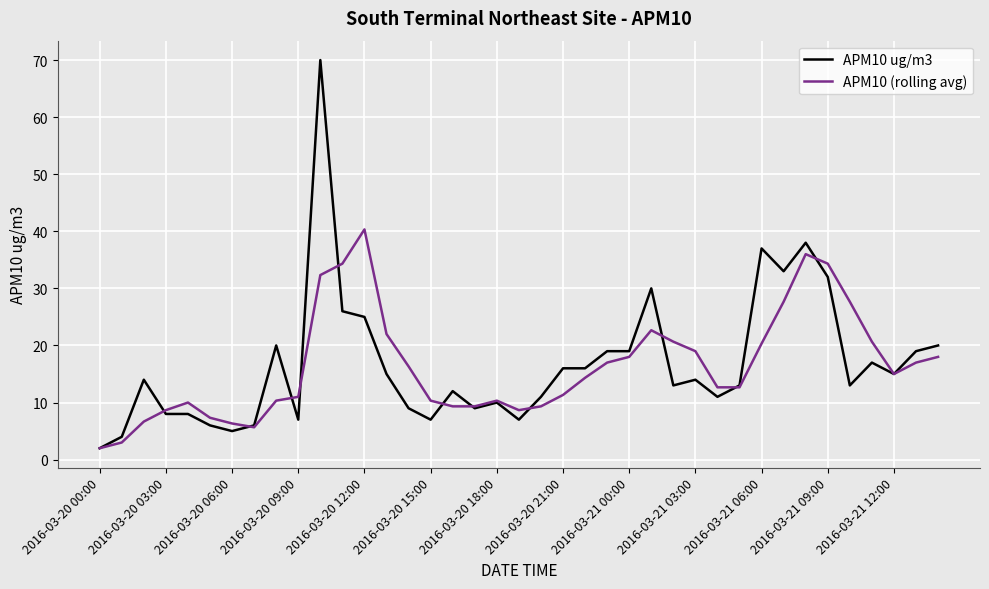

List the series in order of their peak value, highest first.

APM10 ug/m3, APM10 (rolling avg)